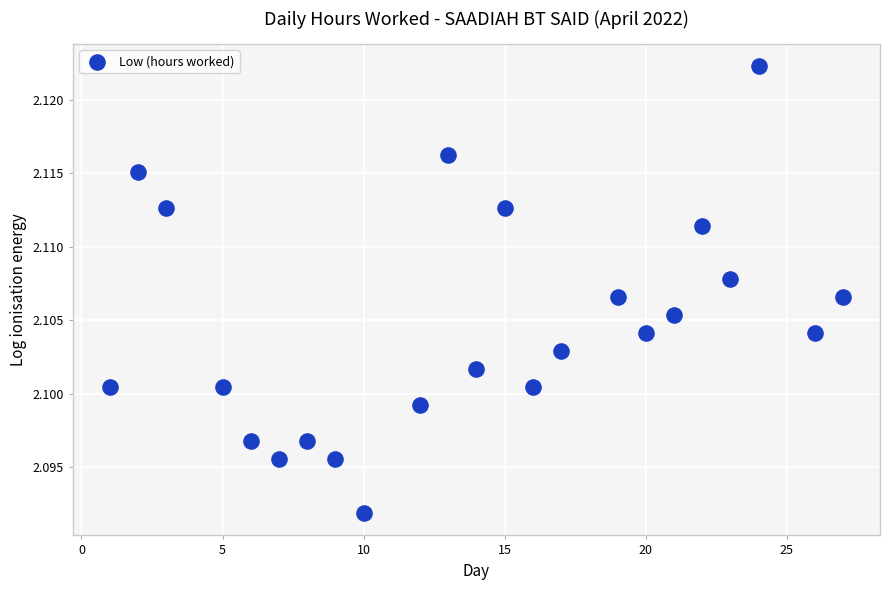

What is the range of X values (max minus min)?

26.0